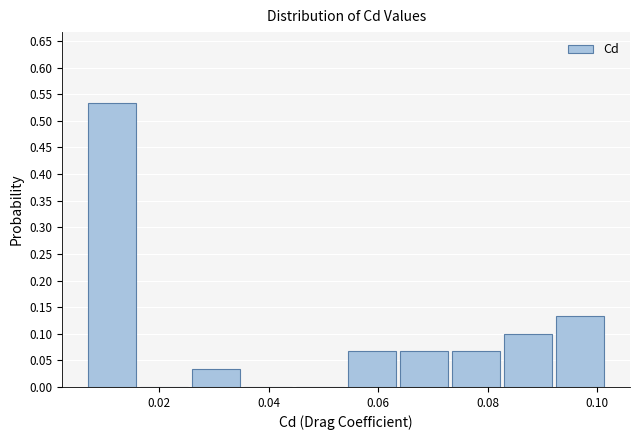

Reading left to right, transcribe this chart: for each bar, give the range it covers on the x-axis and its height. Neither the bar edges nor the heights are printed on the chart, so give them approximately, as read against the axes.

0.006 to 0.016: 0.535
0.016 to 0.026: 0
0.026 to 0.036: 0.035
0.036 to 0.044: 0
0.044 to 0.054: 0
0.054 to 0.064: 0.065
0.064 to 0.074: 0.065
0.074 to 0.082: 0.065
0.082 to 0.092: 0.100
0.092 to 0.102: 0.135